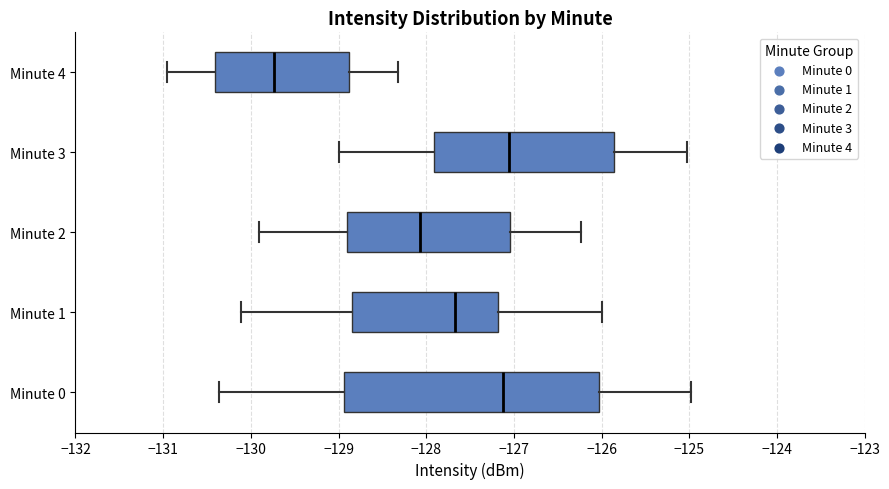

Reading bottom to top, transcribe this box plot: for each box, give where its median line is, the range the box spans, and where its two whiskers end, as read against the x-axis. The values are not printed on the chart, so give them approximately, as read against the axis.

Minute 0: median -127.1, box -128.9 to -126.0, whiskers -130.4 to -125.0
Minute 1: median -127.7, box -128.8 to -127.2, whiskers -130.1 to -126.0
Minute 2: median -128.1, box -128.9 to -127.0, whiskers -129.9 to -126.2
Minute 3: median -127.1, box -127.9 to -125.9, whiskers -129.0 to -125.0
Minute 4: median -129.7, box -130.4 to -128.9, whiskers -131.0 to -128.3